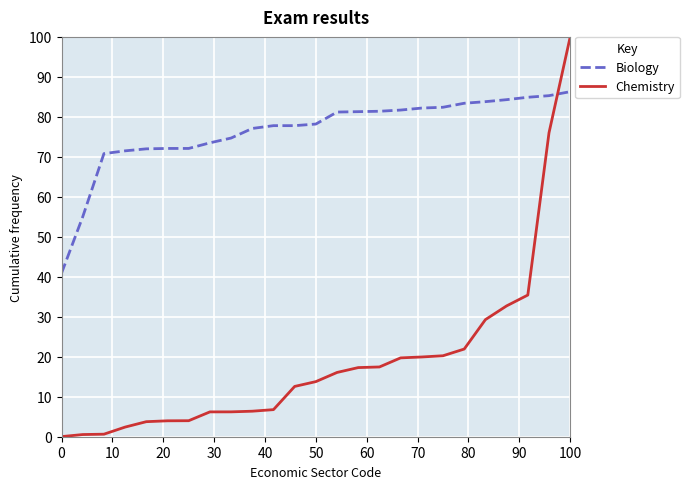

Which series has the largest total across all categories?

Biology